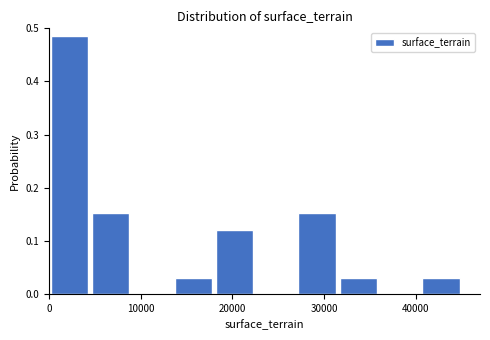

Reading left to right, transcribe this chart: for each bar, give the range it covers on the x-axis and its height. Neither the bar edges nor the heights are printed on the chart, so give them approximately, as read against the axes.

0 to 5000: 0.48
5000 to 9000: 0.15
9000 to 14000: 0
14000 to 18000: 0.03
18000 to 23000: 0.12
23000 to 27000: 0
27000 to 32000: 0.15
32000 to 36000: 0.03
36000 to 41000: 0
41000 to 45000: 0.03